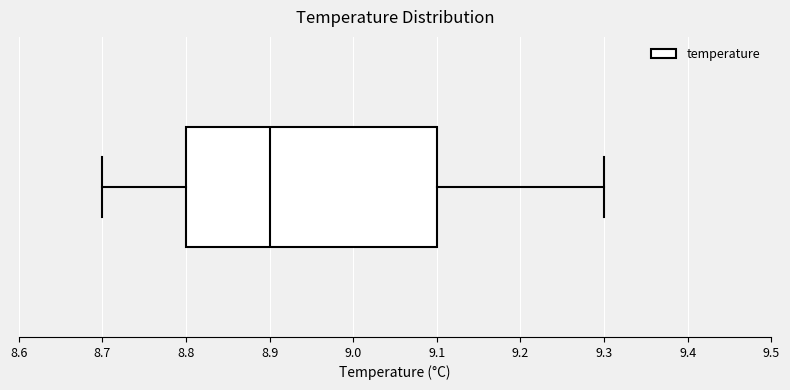

Where does the median line of the box sit on the x-axis? The values are not printed on the chart, so give them approximately, as read against the axis.

8.9